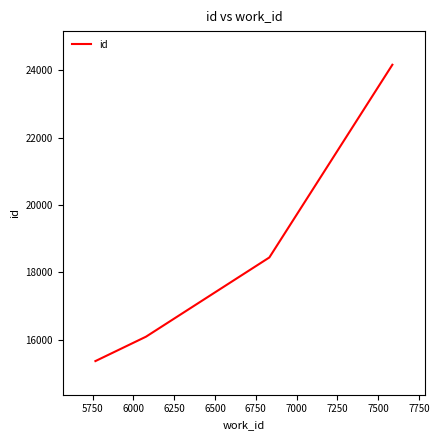

How many distinct data groups are displayed?

1